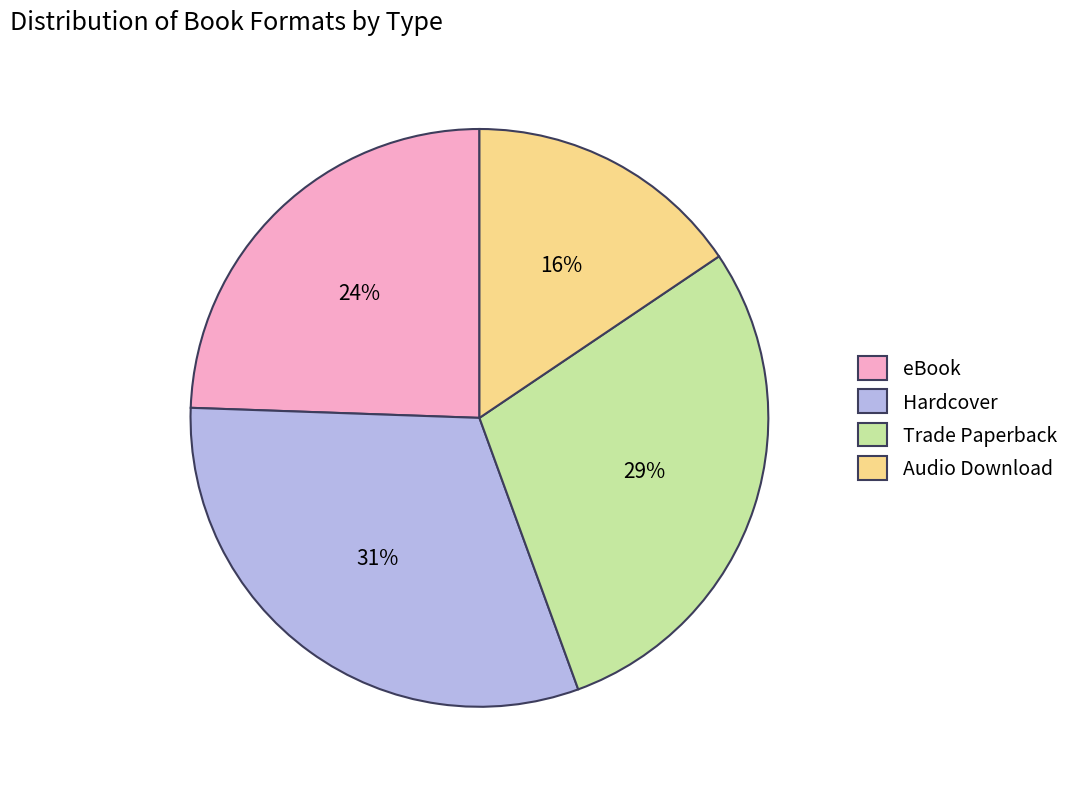

What is the ratio of the value at Audio Download to the value at Hardcover?

0.5